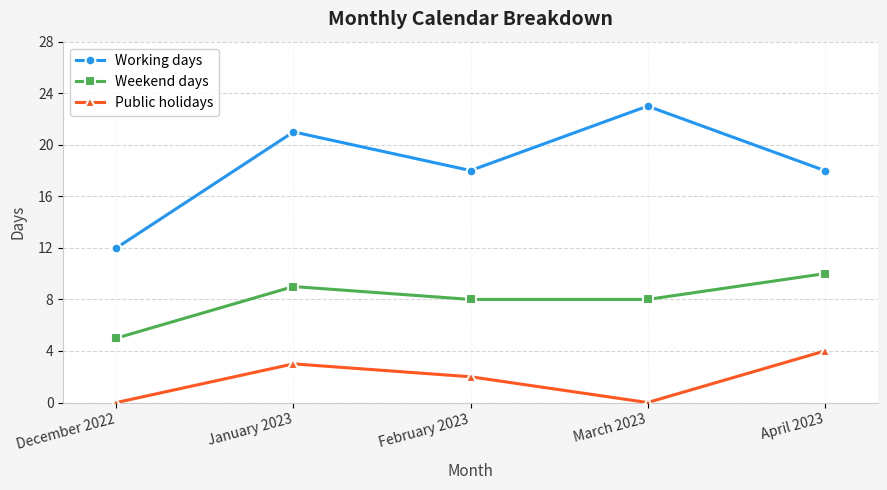

How many series are shown in this chart?

3